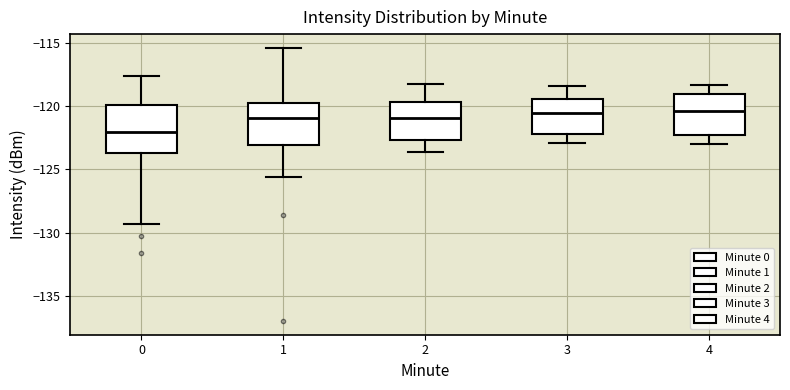

Where is the upper edge of the box at x = 3 on the y-axis? The values are not printed on the chart, so give them approximately, as read against the axis.

-119.5